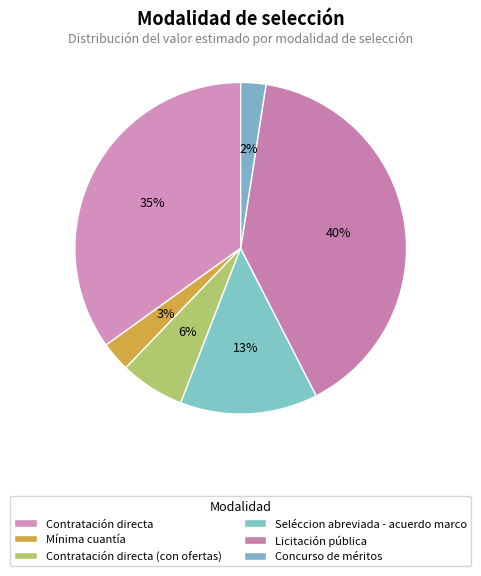

How many slices are in this pie chart?

6